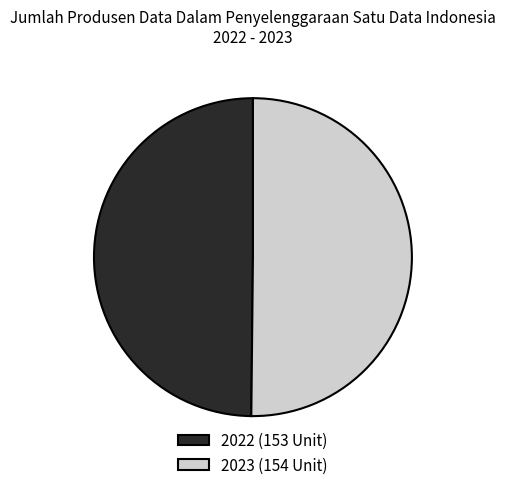

True or false: 2023 (154 Unit) accounts for 39% of the total.

False